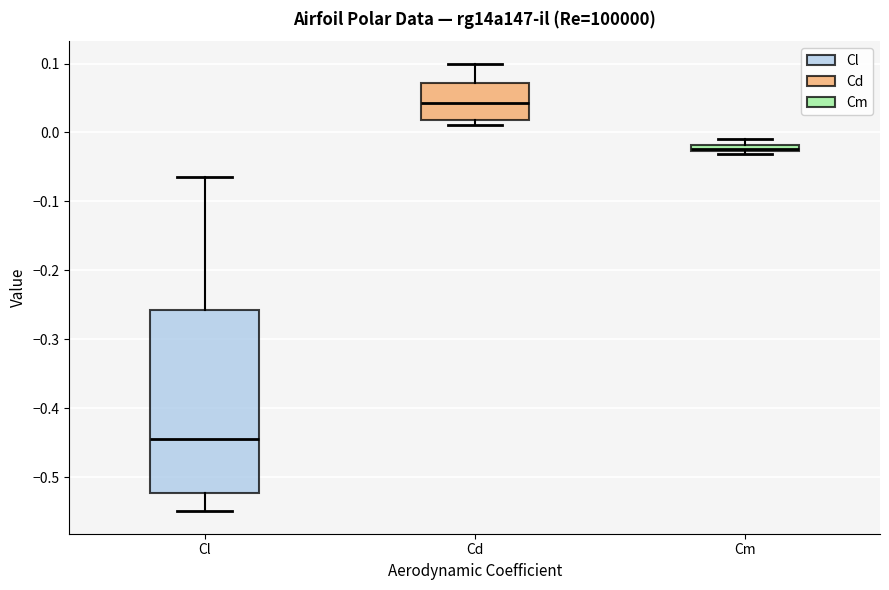

Where is the upper edge of the box for Cm on the y-axis? The values are not printed on the chart, so give them approximately, as read against the axis.

-0.02